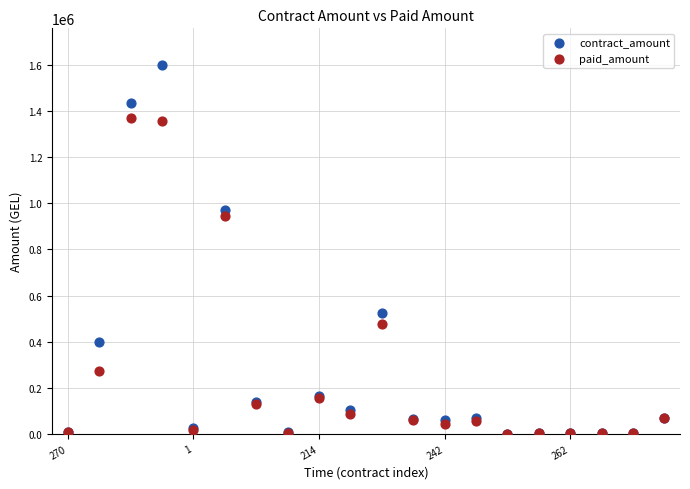

In the contract_amount series, what Y value is closest to 800327?

971963.0